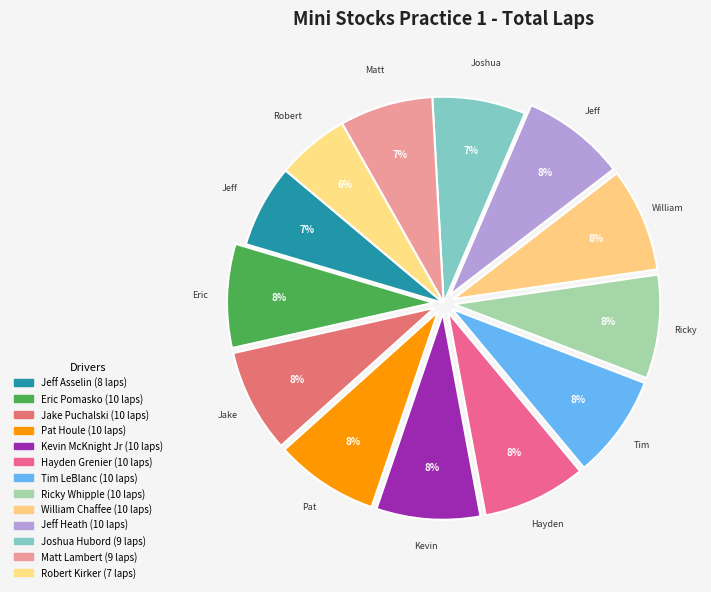

What is the total percentage of Jeff Heath and William Chaffee?

16.3%